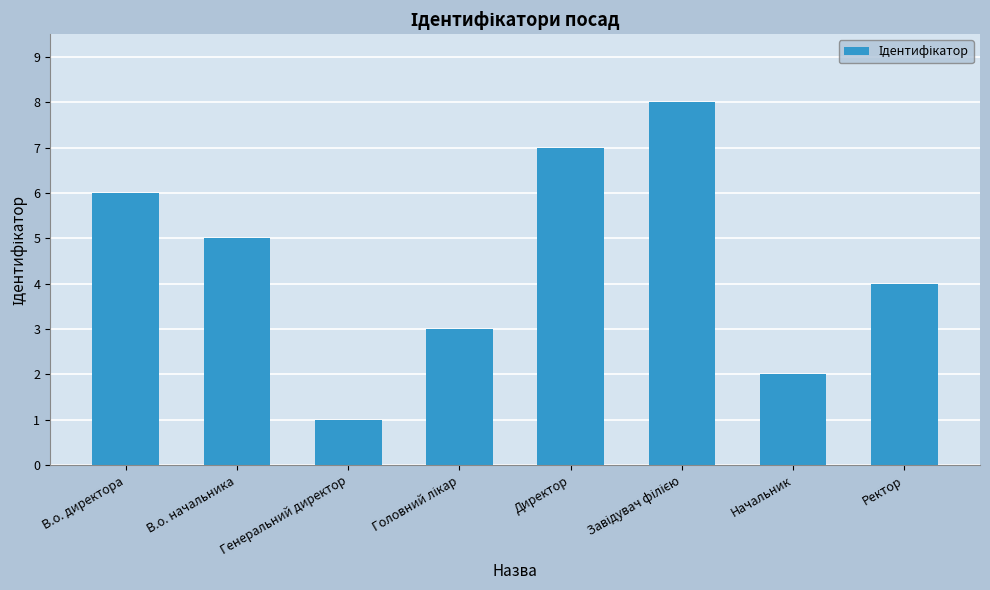

Which category has the lowest value across all series?

Генеральний директор